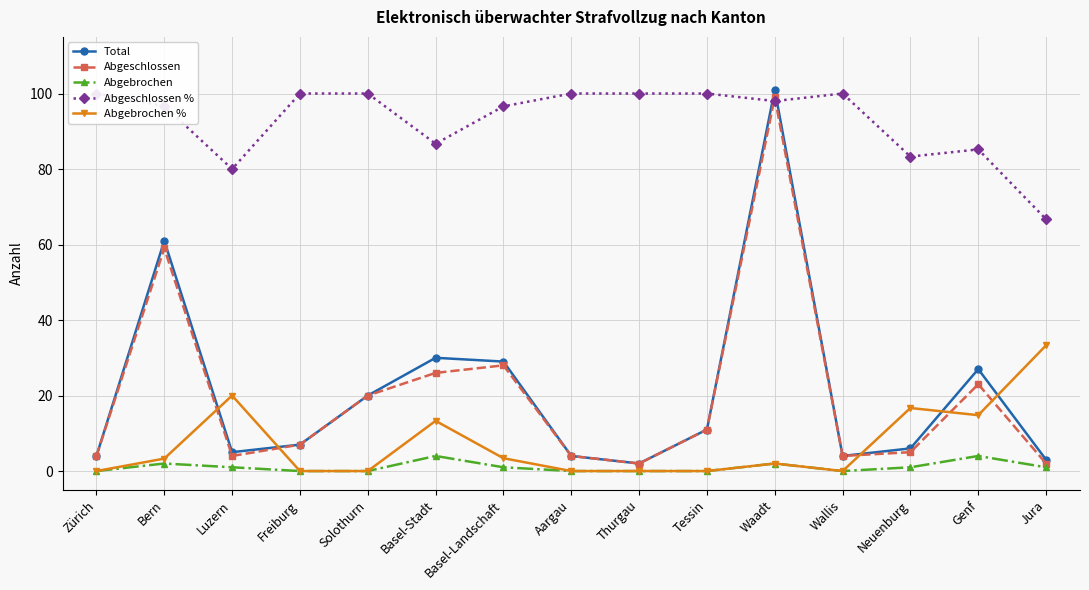

Count the number of data series in this chart.

5